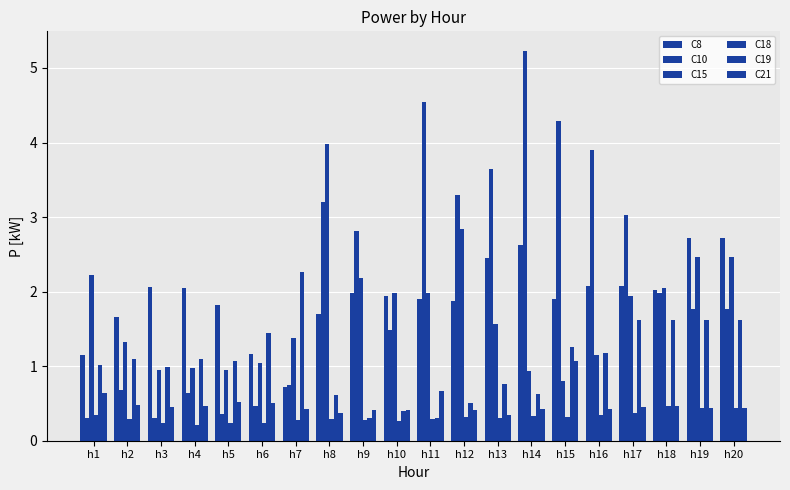

Reading left to right, list all the values displayed in this chart.

C8: h1=1.2	h2=1.7	h3=2.1	h4=2.0	h5=1.8	h6=1.2	h7=0.7	h8=1.7	h9=2.0	h10=1.9	h11=1.9	h12=1.9	h13=2.5	h14=2.6	h15=1.9	h16=2.1	h17=2.1	h18=2.0	h19=2.7	h20=2.7
C10: h1=0.3	h2=0.7	h3=0.3	h4=0.6	h5=0.4	h6=0.5	h7=0.7	h8=3.2	h9=2.8	h10=1.5	h11=4.5	h12=3.3	h13=3.6	h14=5.2	h15=4.3	h16=3.9	h17=3.0	h18=2.0	h19=1.8	h20=1.8
C15: h1=2.2	h2=1.3	h3=0.9	h4=1.0	h5=1.0	h6=1.0	h7=1.4	h8=4.0	h9=2.2	h10=2.0	h11=2.0	h12=2.8	h13=1.6	h14=0.9	h15=0.8	h16=1.2	h17=1.9	h18=2.0	h19=2.5	h20=2.5
C18: h1=0.3	h2=0.3	h3=0.2	h4=0.2	h5=0.2	h6=0.2	h7=0.3	h8=0.3	h9=0.3	h10=0.3	h11=0.3	h12=0.3	h13=0.3	h14=0.3	h15=0.3	h16=0.3	h17=0.4	h18=0.5	h19=0.4	h20=0.4
C19: h1=1.0	h2=1.1	h3=1.0	h4=1.1	h5=1.1	h6=1.4	h7=2.3	h8=0.6	h9=0.3	h10=0.4	h11=0.3	h12=0.5	h13=0.8	h14=0.6	h15=1.3	h16=1.2	h17=1.6	h18=1.6	h19=1.6	h20=1.6
C21: h1=0.6	h2=0.5	h3=0.4	h4=0.5	h5=0.5	h6=0.5	h7=0.4	h8=0.4	h9=0.4	h10=0.4	h11=0.7	h12=0.4	h13=0.3	h14=0.4	h15=1.1	h16=0.4	h17=0.4	h18=0.5	h19=0.4	h20=0.4